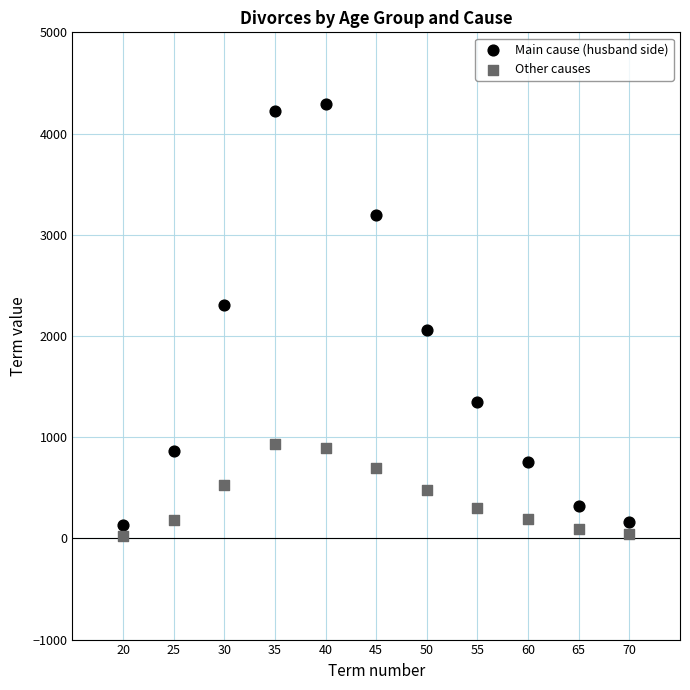

What is the X range (max minus min) for the scatter plot?

50